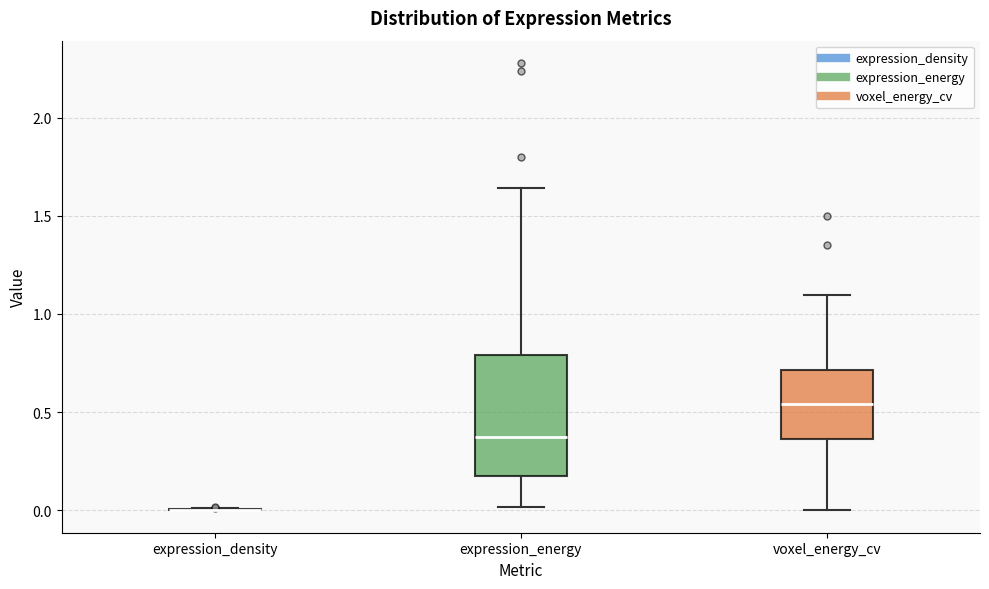

Where does the upper whisker of the box for voxel_energy_cv end on the y-axis? The values are not printed on the chart, so give them approximately, as read against the axis.

1.10